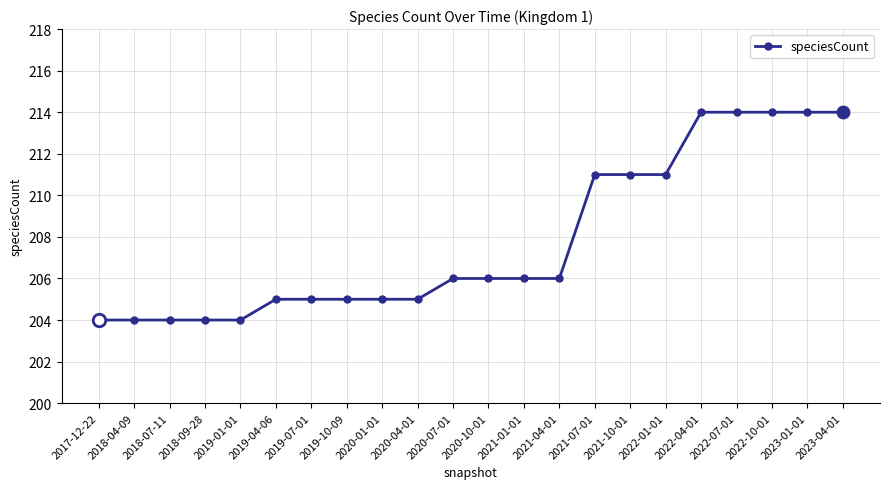

What is the sum of the values at 2021-04-01 and 2022-01-01?

417